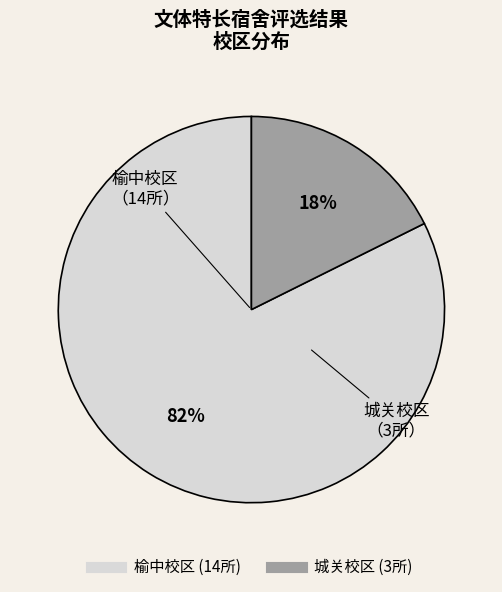

How many segments does this pie chart have?

2